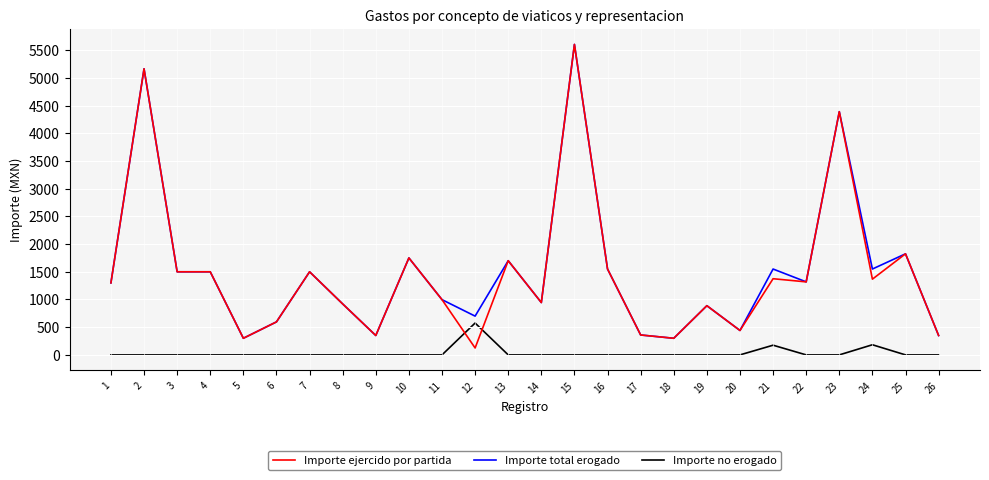

At which category is the sum across all series the highest?

15